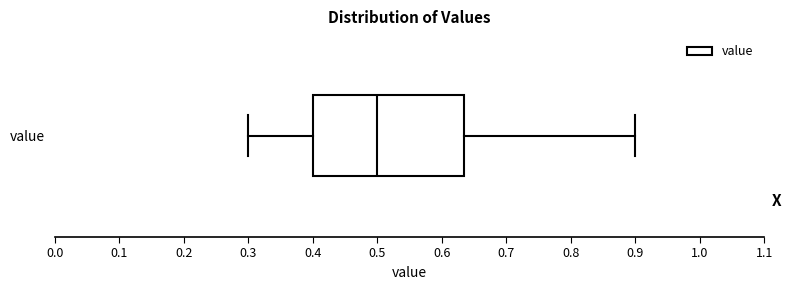

Transcribe this box plot: give where the median line is, the range the box spans, and where the two whiskers end, as read against the x-axis. The values are not printed on the chart, so give them approximately, as read against the axis.

median 0.50, box 0.40 to 0.64, whiskers 0.30 to 0.90